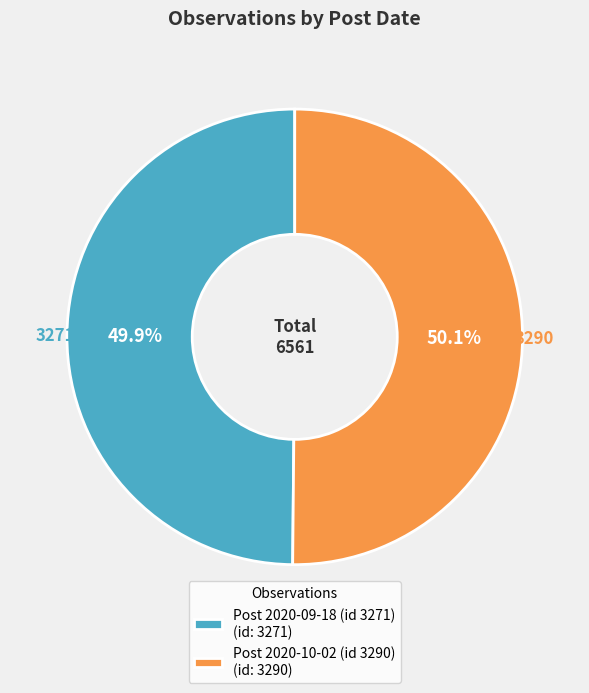

Is the sum of Post 2020-09-18 (id 3271) and Post 2020-10-02 (id 3290) greater than half?

Yes